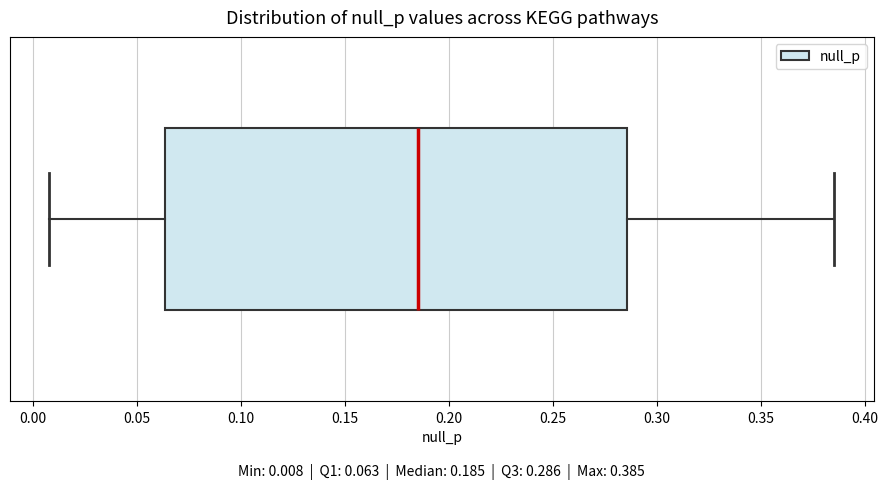

Where does the left whisker of the box end on the x-axis? The values are not printed on the chart, so give them approximately, as read against the axis.

0.010